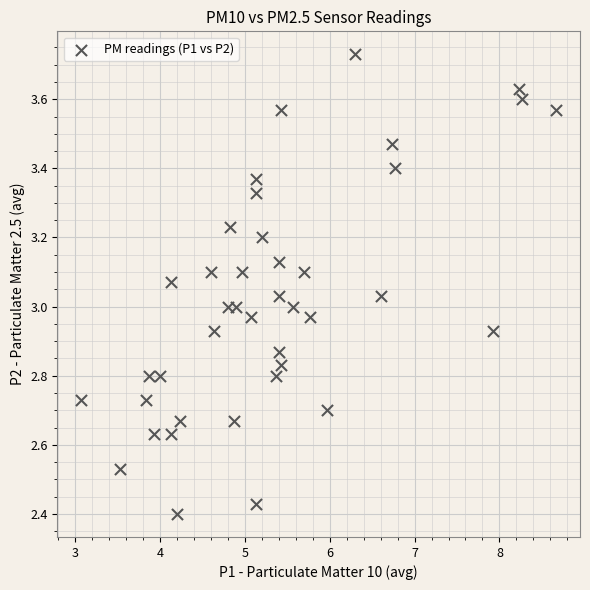

What is the range of Y values (max minus min)?

1.3